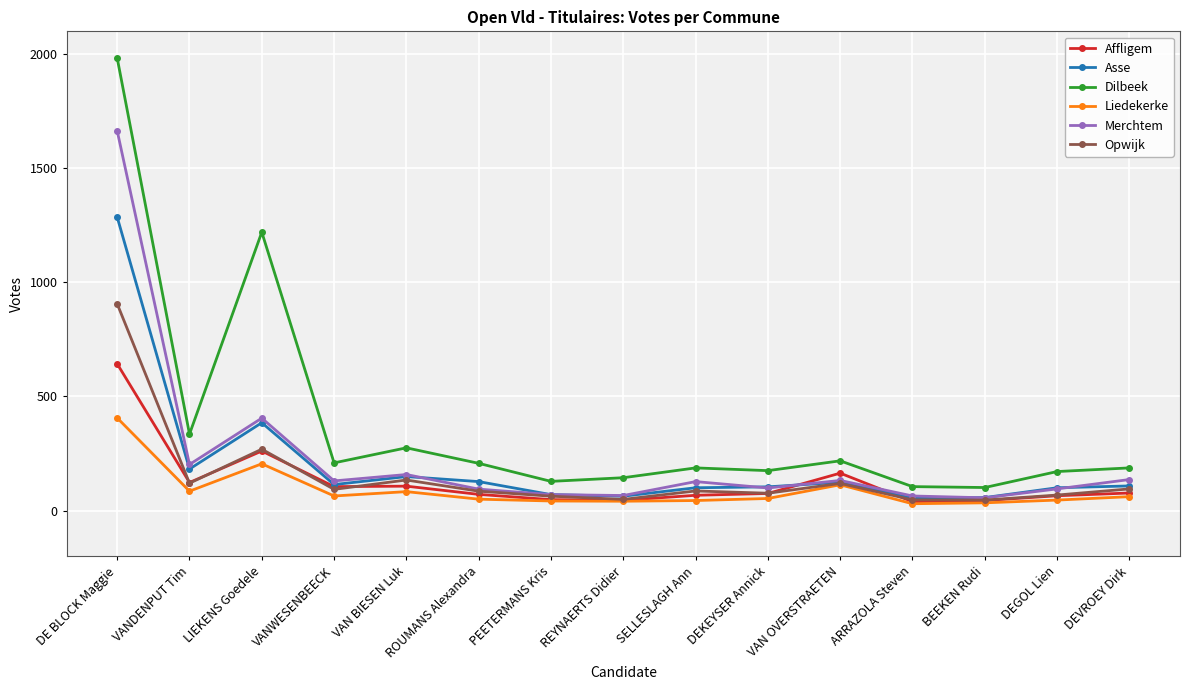

How many data points does each series have?

15